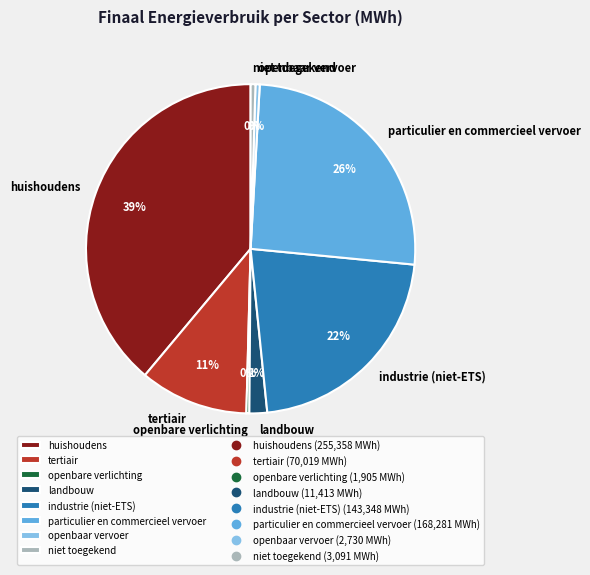

Is it true that landbouw is 8% of the pie?

False